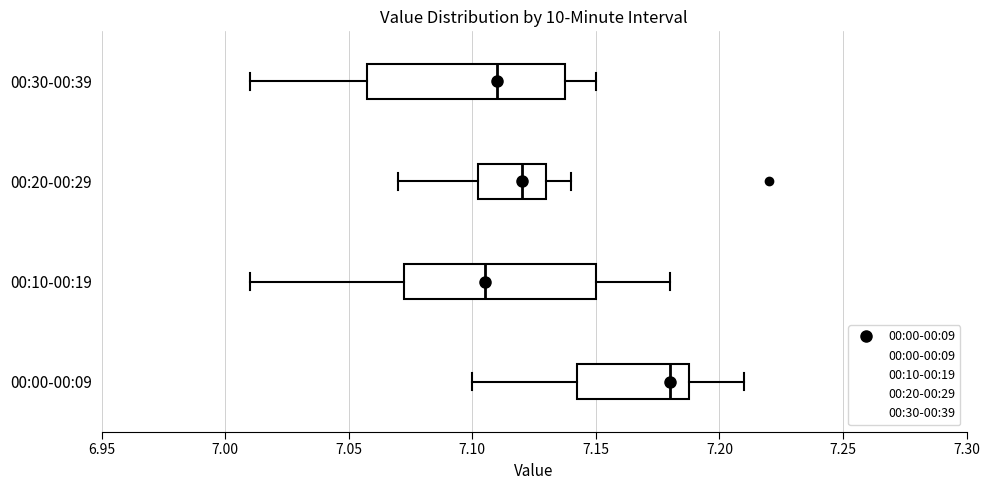

Reading bottom to top, transcribe this box plot: for each box, give where its median line is, the range the box spans, and where its two whiskers end, as read against the x-axis. The values are not printed on the chart, so give them approximately, as read against the axis.

00:00-00:09: median 7.180, box 7.145 to 7.190, whiskers 7.100 to 7.210
00:10-00:19: median 7.105, box 7.075 to 7.150, whiskers 7.010 to 7.180
00:20-00:29: median 7.120, box 7.105 to 7.130, whiskers 7.070 to 7.140
00:30-00:39: median 7.110, box 7.060 to 7.140, whiskers 7.010 to 7.150